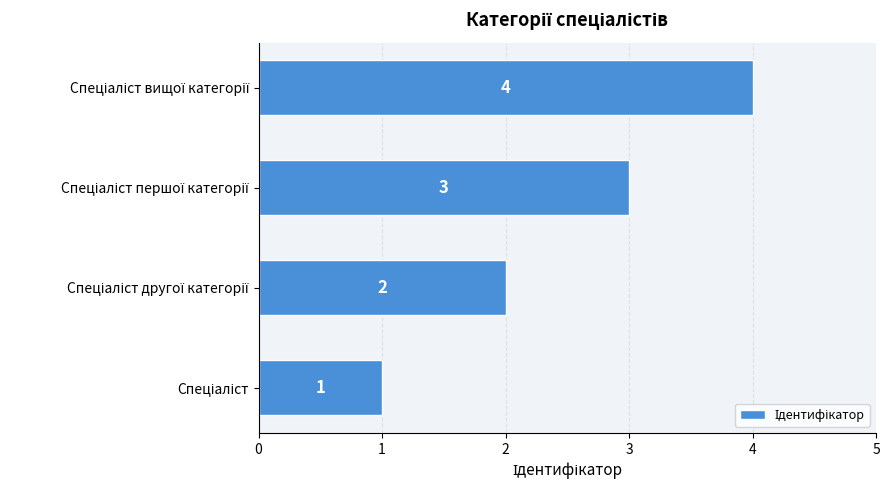

What is the maximum value shown in the chart?

4